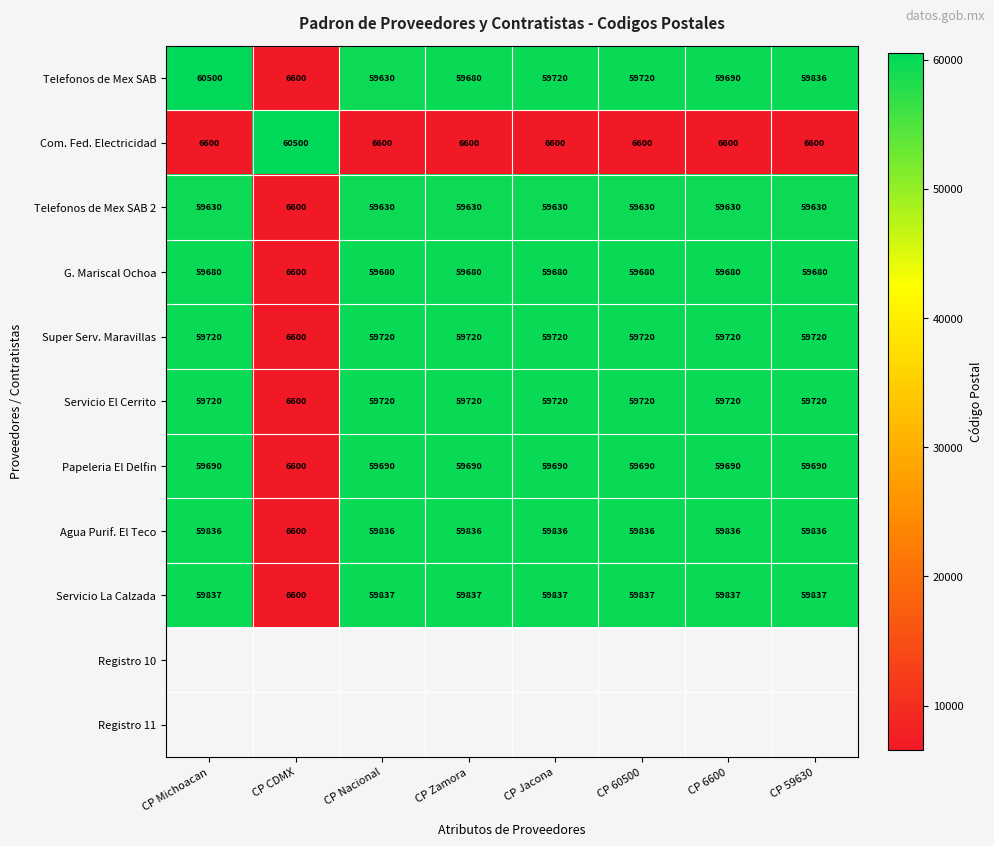

How many data points in Com. Fed. Electricidad are above 6600?

1